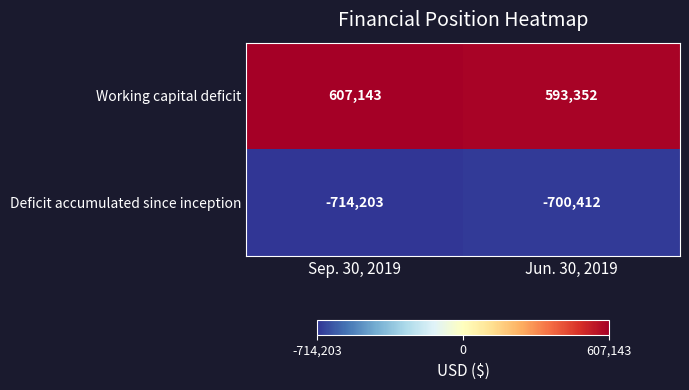

Which series has the largest total across all categories?

Working capital deficit